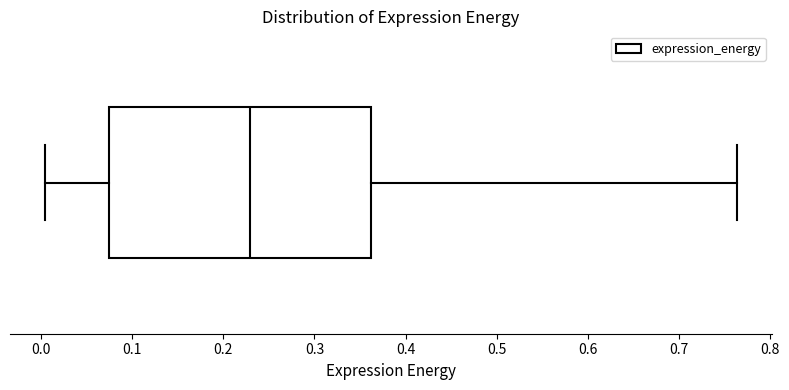

Read this box plot against the x-axis: the position of the median line, the range covered by the box, and the ends of both whiskers. The values are not printed on the chart, so give them approximately, as read against the axis.

median 0.23, box 0.07 to 0.36, whiskers 0.00 to 0.76